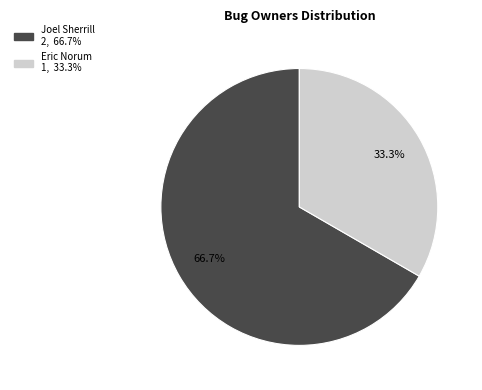

Is there a majority slice in this chart?

Yes